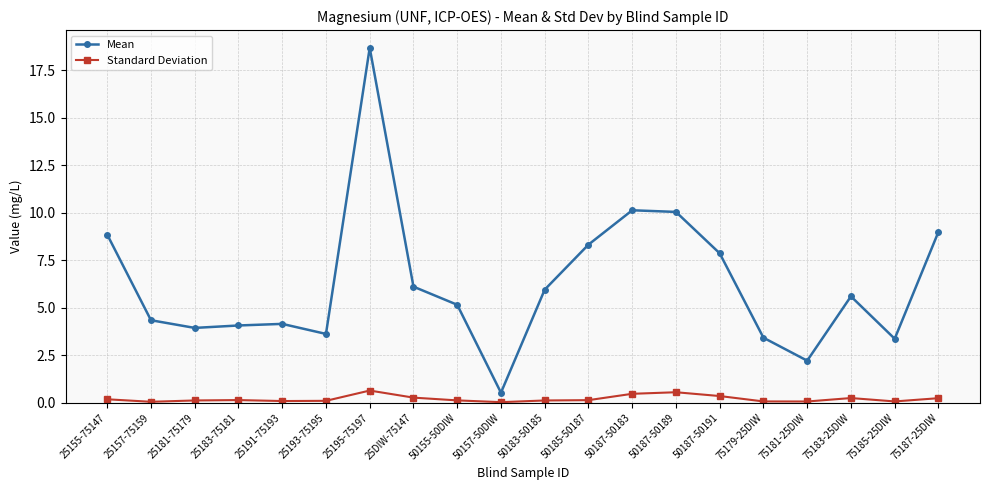

True or false: Mean and Standard Deviation cross at least once.

False